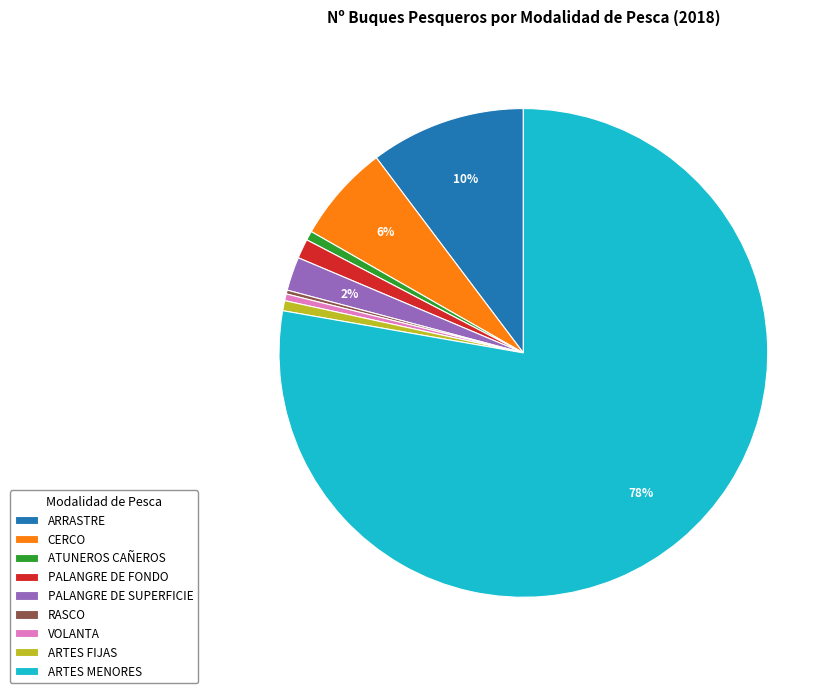

To the nearest percent, what percentage of the pie is PALANGRE DE SUPERFICIE?

2%